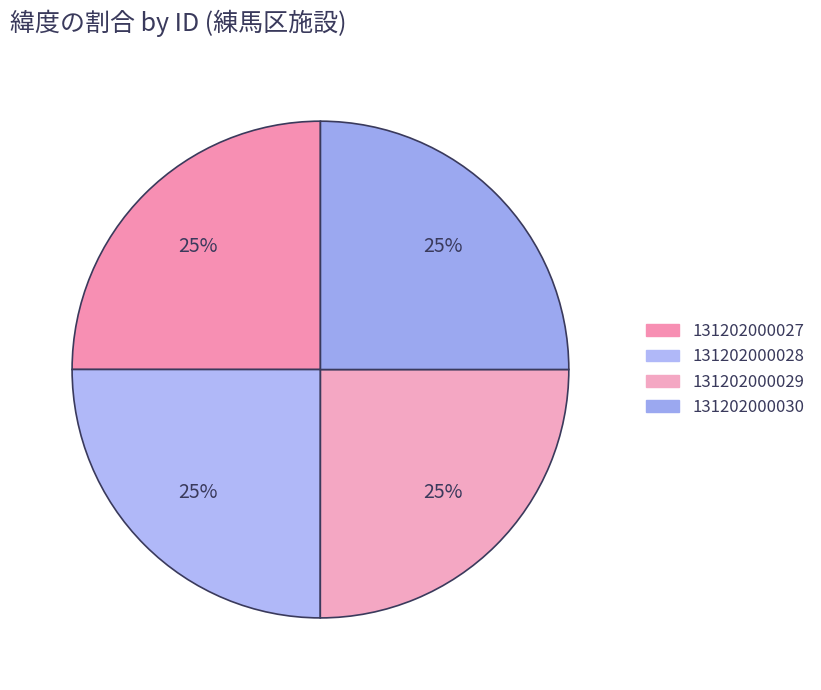

Which slice is the smallest?

131202000028